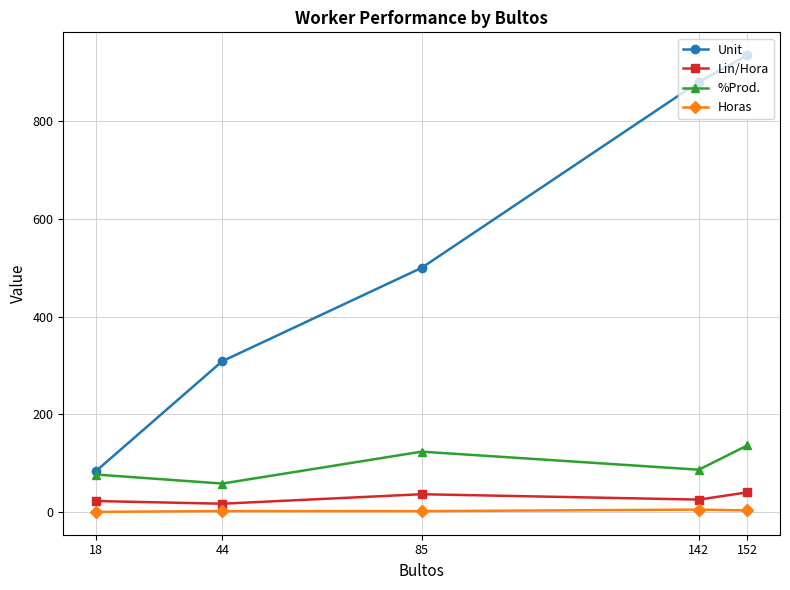

What is the minimum value for Lin/Hora?

17.5